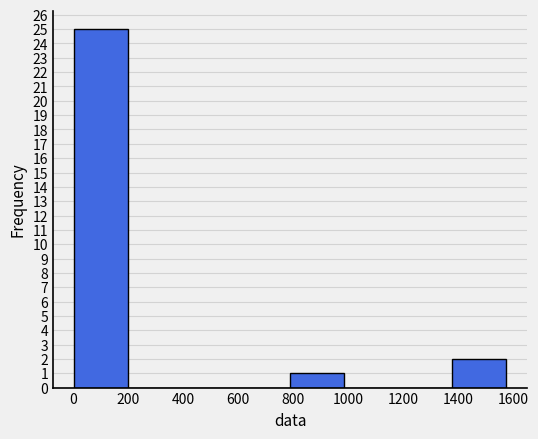

Reading left to right, transcribe this chart: for each bar, give the range it covers on the x-axis and its height. Neither the bar edges nor the heights are printed on the chart, so give them approximately, as read against the axes.

6 to 202: 25
202 to 398: 0
398 to 594: 0
594 to 790: 0
790 to 986: 1
986 to 1182: 0
1182 to 1378: 0
1378 to 1574: 2